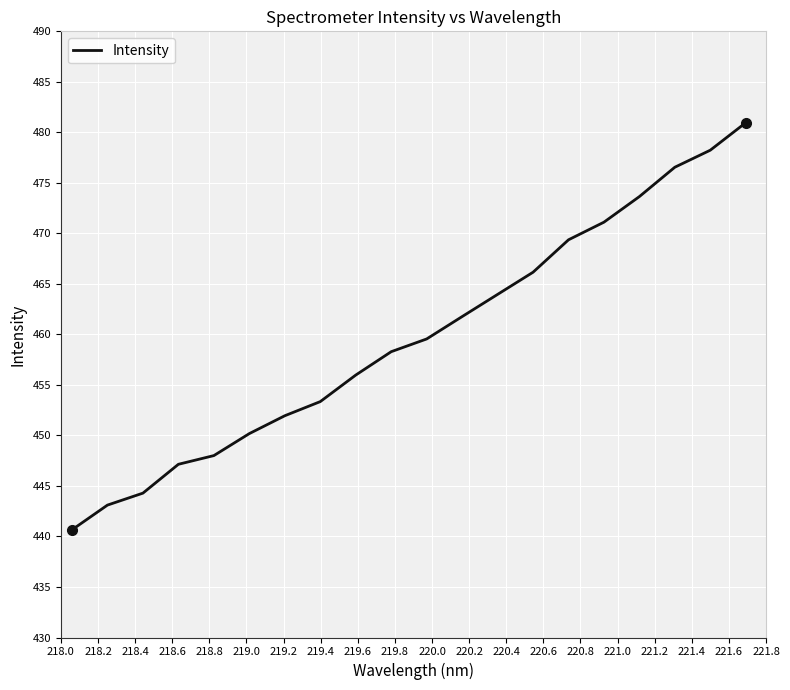

Count the number of values greater than 459.

10